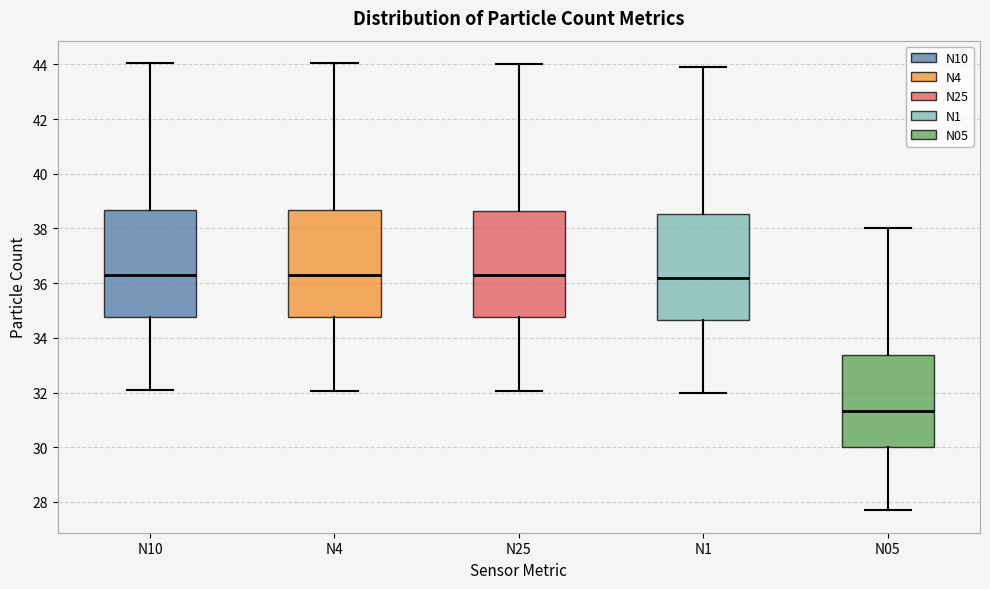

Where is the lower edge of the box for N4 on the y-axis? The values are not printed on the chart, so give them approximately, as read against the axis.

34.8